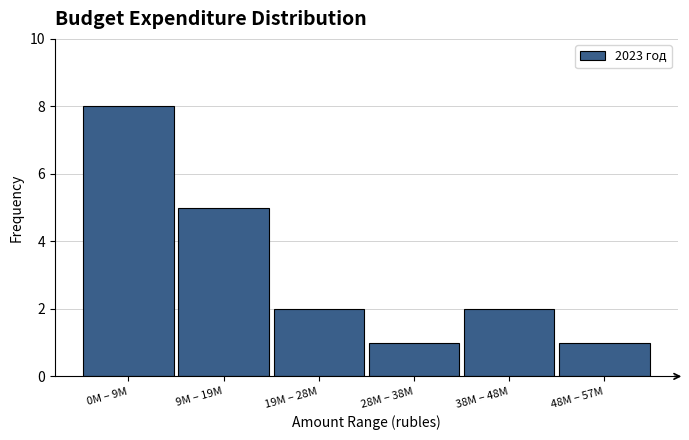

Reading left to right, what are all the values shown in this chart?

8	5	2	1	2	1